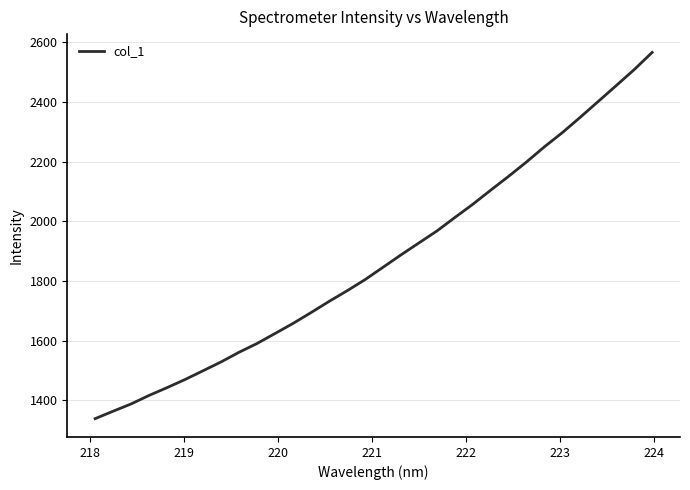

What is the maximum value shown in the chart?

2565.6